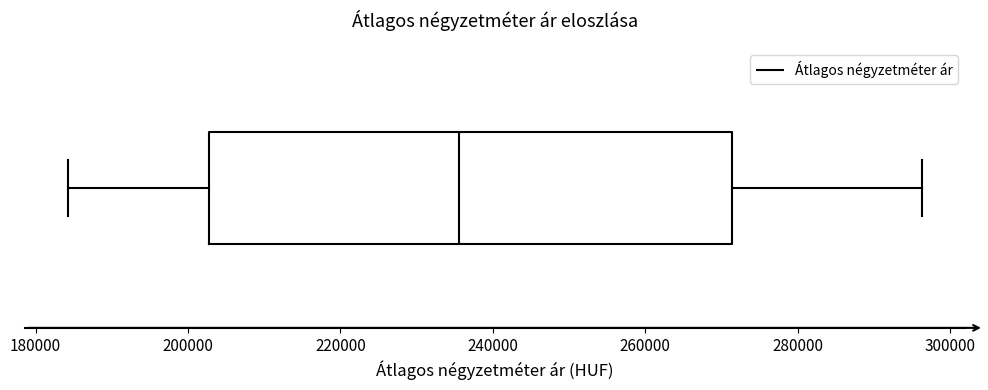

Where is the right edge of the box on the x-axis? The values are not printed on the chart, so give them approximately, as read against the axis.

272000